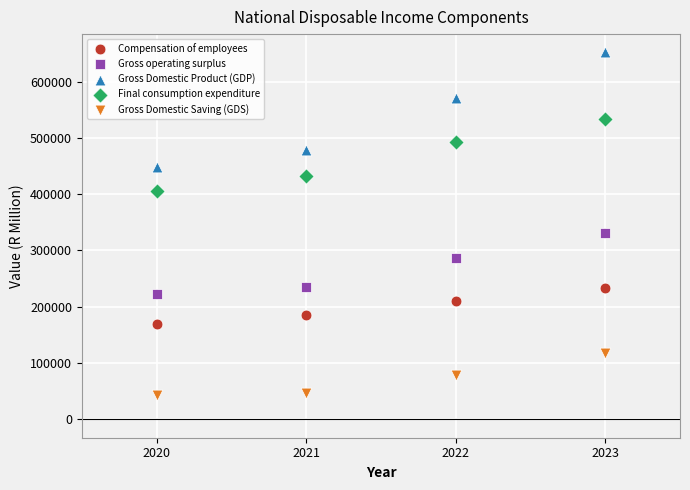

In the Compensation of employees series, what Y value is closest to 201644?

209724